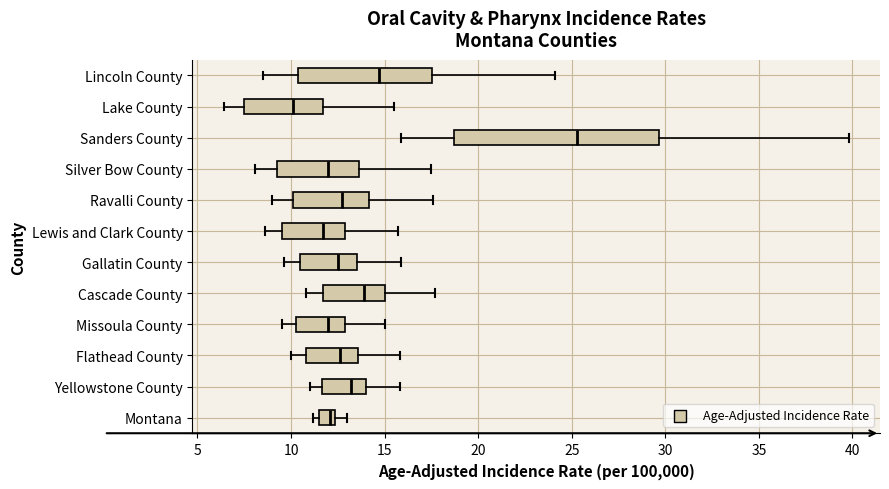

Which box's median line is the furthest to the right?

Sanders County